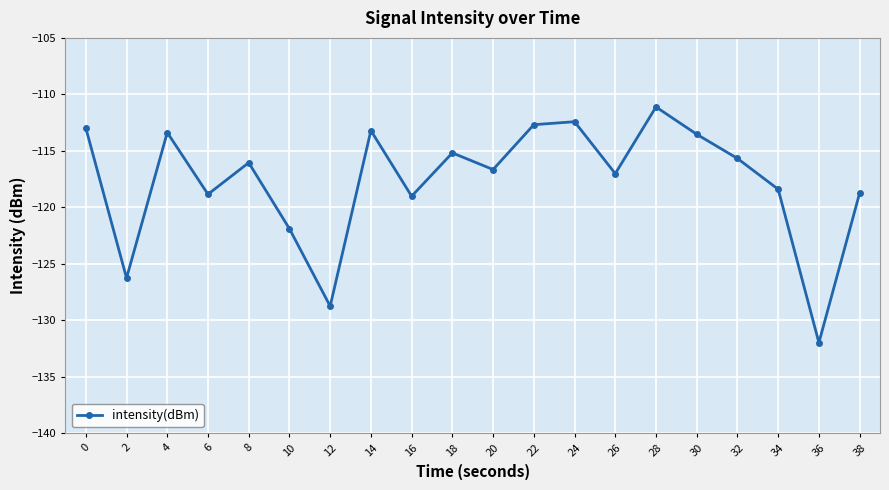

What is the value of the 8th point from the left?

-113.2